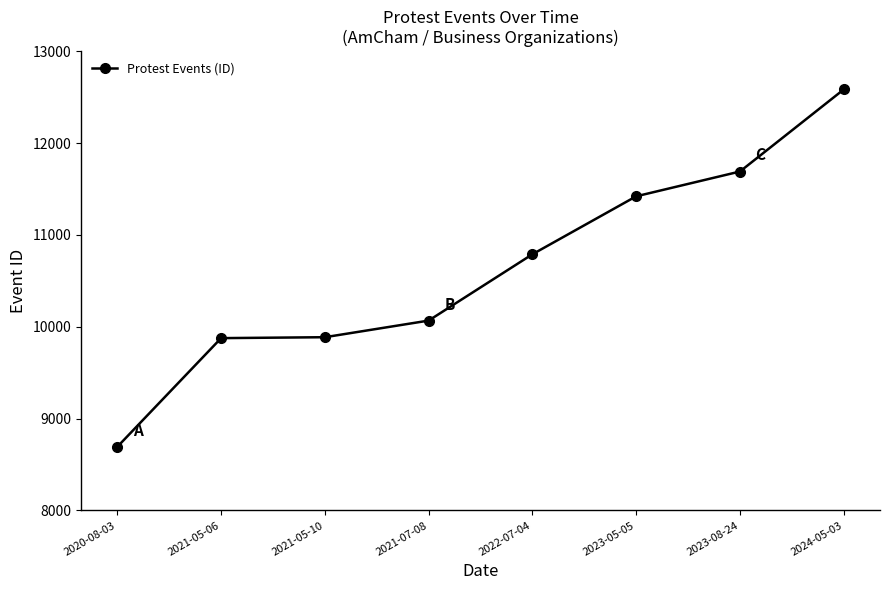

Count the number of categories in the chart.

8